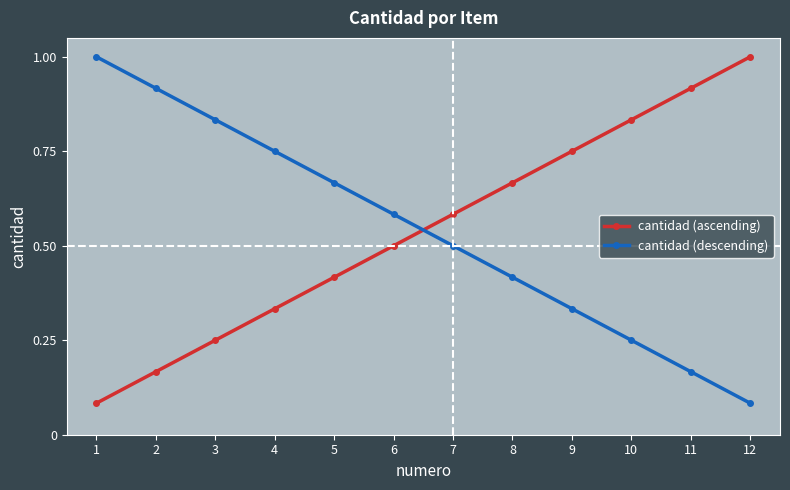

Is the value of cantidad (ascending) at 7 greater than the value of cantidad (descending) at 2?

No